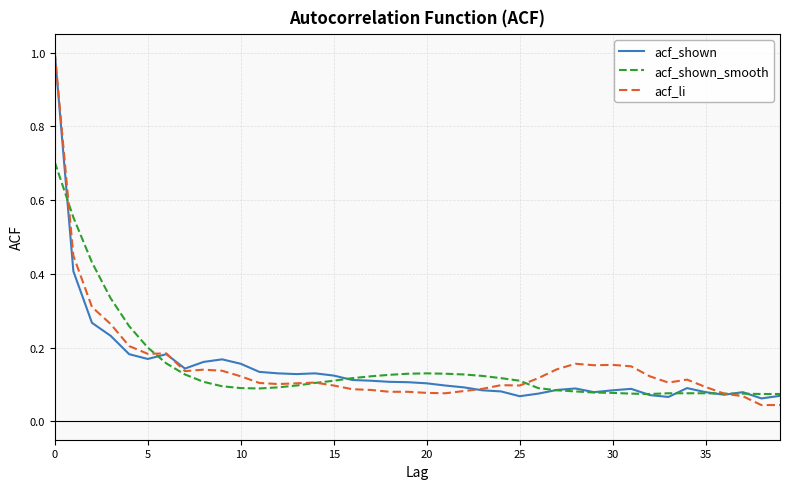

Does the chart display data point markers on the line(s)?

No